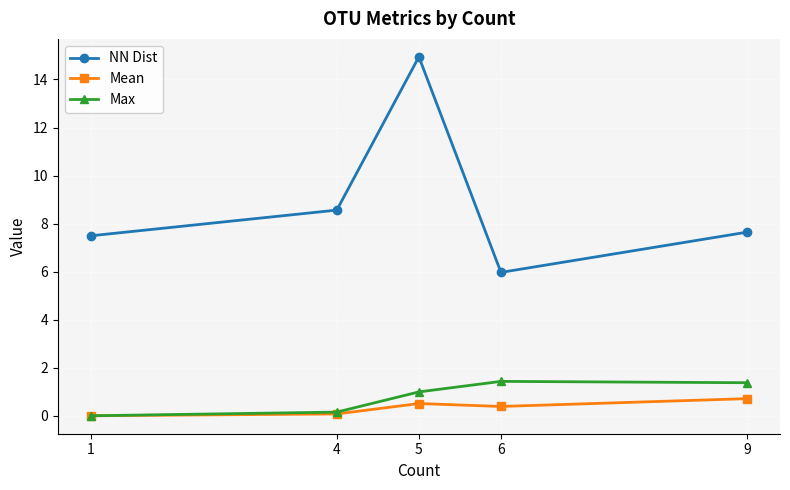

What is the difference between the NN Dist values at 4 and 9?

0.9